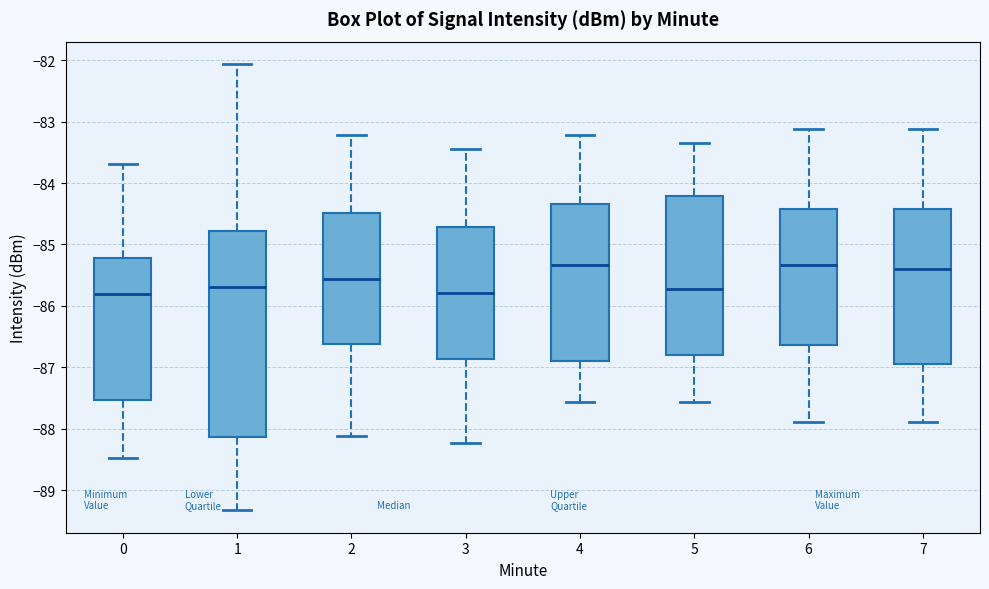

Reading left to right, read every box against the y-axis: the position of its median line, the range the box covers, and the ends of its whiskers. The values are not printed on the chart, so give them approximately, as read against the axis.

0: median -85.8, box -87.5 to -85.2, whiskers -88.5 to -83.7
1: median -85.7, box -88.1 to -84.8, whiskers -89.3 to -82.1
2: median -85.6, box -86.6 to -84.5, whiskers -88.1 to -83.2
3: median -85.8, box -86.9 to -84.7, whiskers -88.2 to -83.4
4: median -85.3, box -86.9 to -84.3, whiskers -87.6 to -83.2
5: median -85.7, box -86.8 to -84.2, whiskers -87.6 to -83.3
6: median -85.3, box -86.6 to -84.4, whiskers -87.9 to -83.1
7: median -85.4, box -86.9 to -84.4, whiskers -87.9 to -83.1